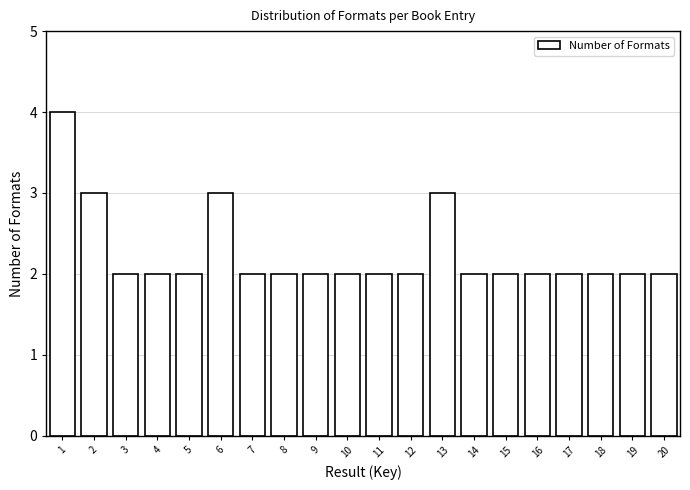

Reading right to left, extract all data points from this chart.

2	2	2	2	2	2	2	3	2	2	2	2	2	2	3	2	2	2	3	4